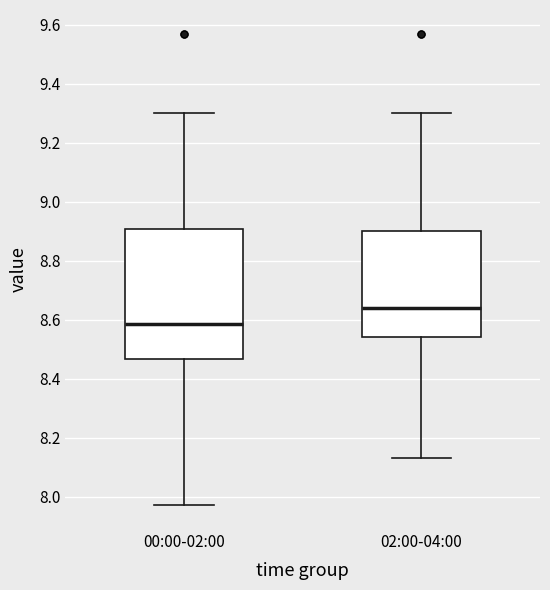

Reading left to right, transcribe this box plot: for each box, give where its median line is, the range the box spans, and where its two whiskers end, as read against the y-axis. The values are not printed on the chart, so give them approximately, as read against the axis.

00:00-02:00: median 8.58, box 8.46 to 8.90, whiskers 7.98 to 9.30
02:00-04:00: median 8.64, box 8.54 to 8.90, whiskers 8.14 to 9.30